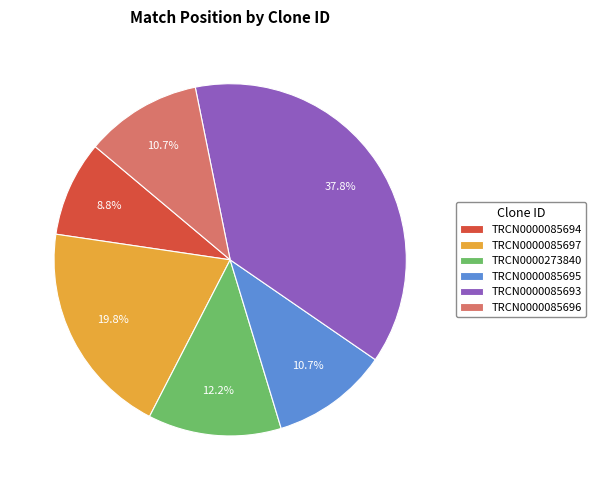

What percentage is the TRCN0000273840 slice, to the nearest percent?

12%